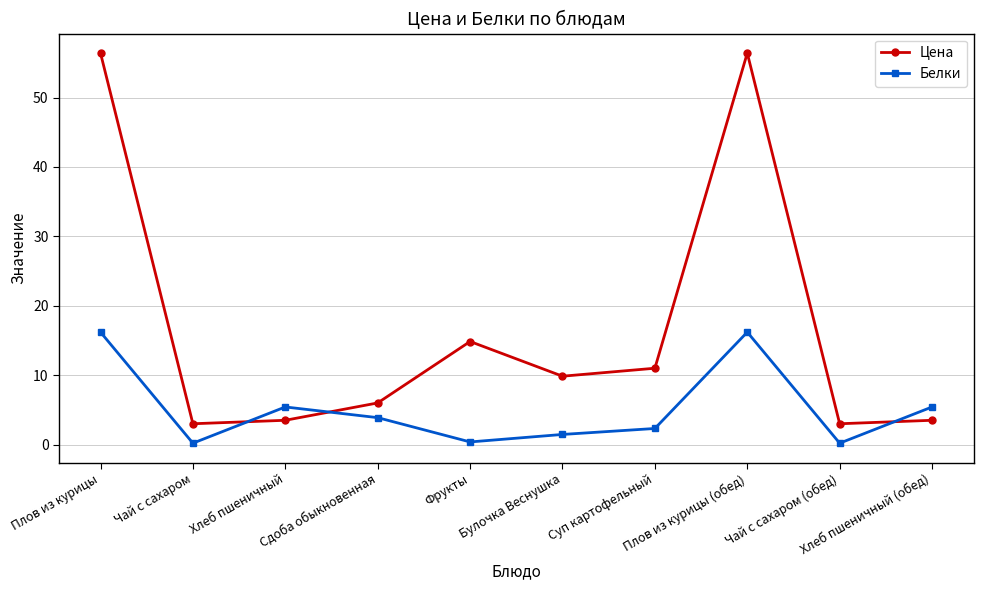

How many interior local valleys does the Цена series have?

3